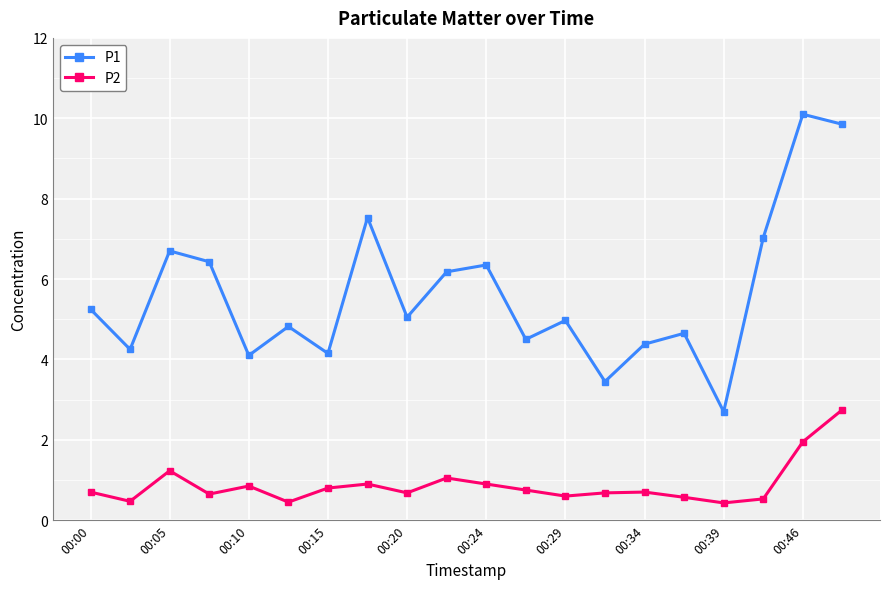

Which series has the largest total across all categories?

P1